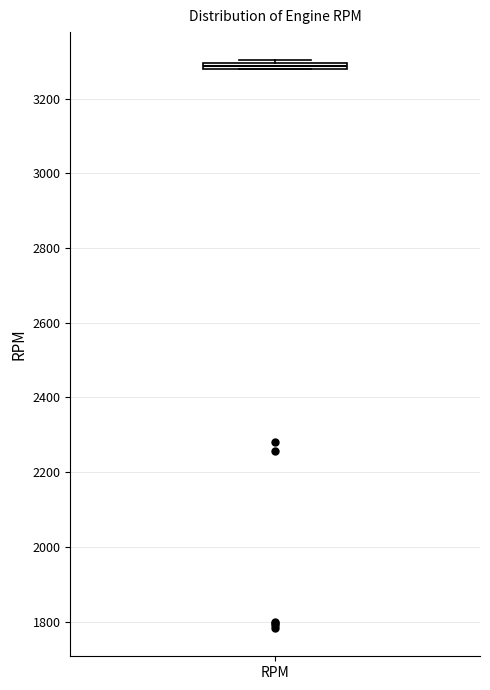

Where is the upper edge of the box for RPM on the y-axis? The values are not printed on the chart, so give them approximately, as read against the axis.

3300